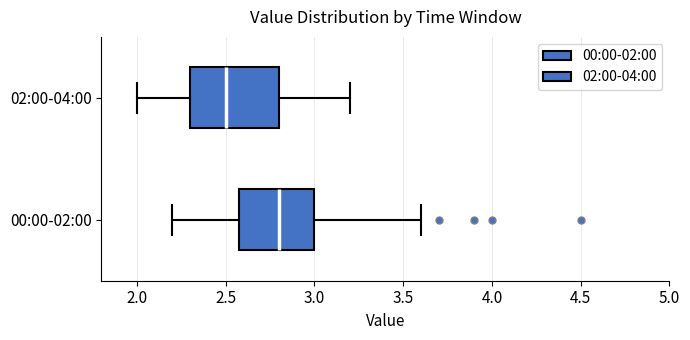

Reading bottom to top, transcribe this box plot: for each box, give where its median line is, the range the box spans, and where its two whiskers end, as read against the x-axis. The values are not printed on the chart, so give them approximately, as read against the axis.

00:00-02:00: median 2.8, box 2.6 to 3.0, whiskers 2.2 to 3.6
02:00-04:00: median 2.5, box 2.3 to 2.8, whiskers 2.0 to 3.2